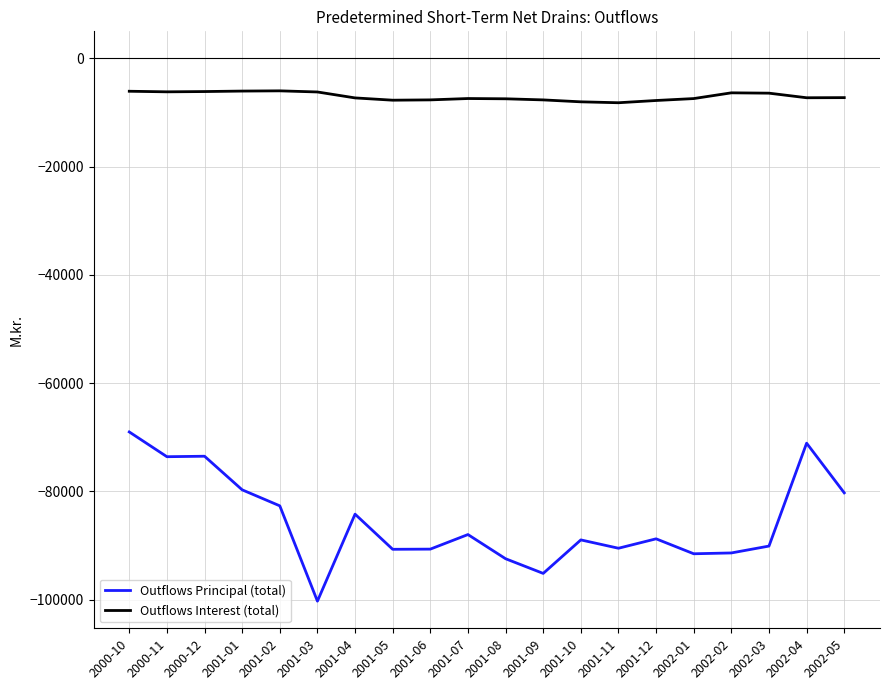

How many lines are shown in the chart?

2